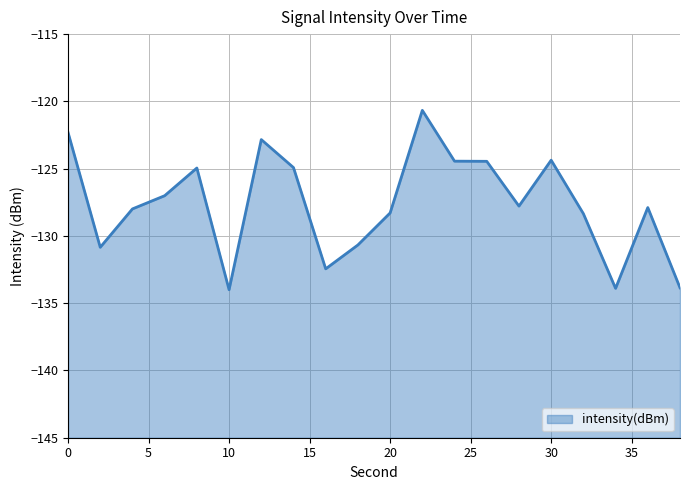

What is the maximum value shown in the chart?

-120.7